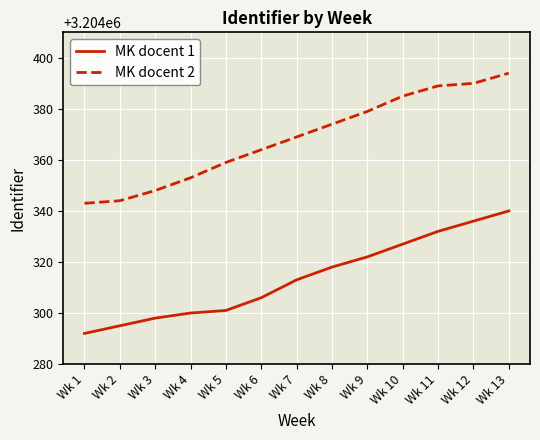

The value of MK docent 1 at Wk 1 is 5633787. True or false?

False